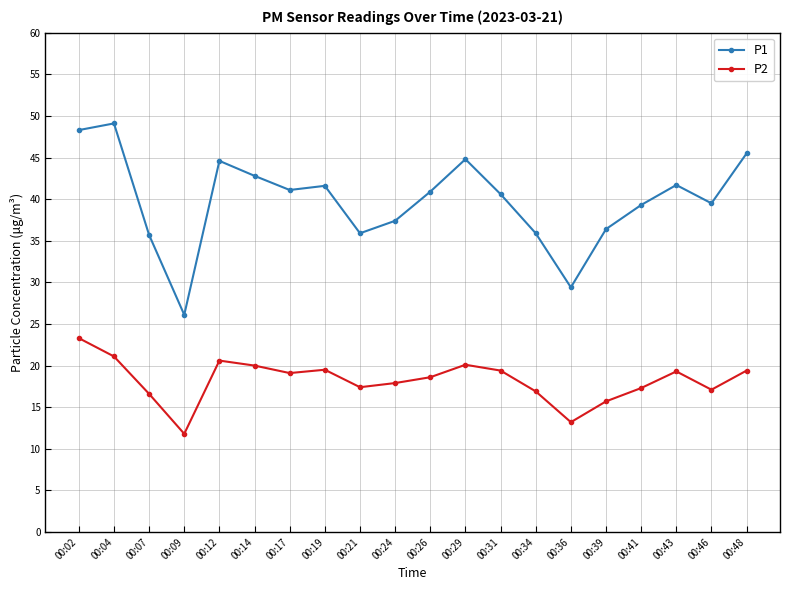

What is the sum of all P2 values?

364.3